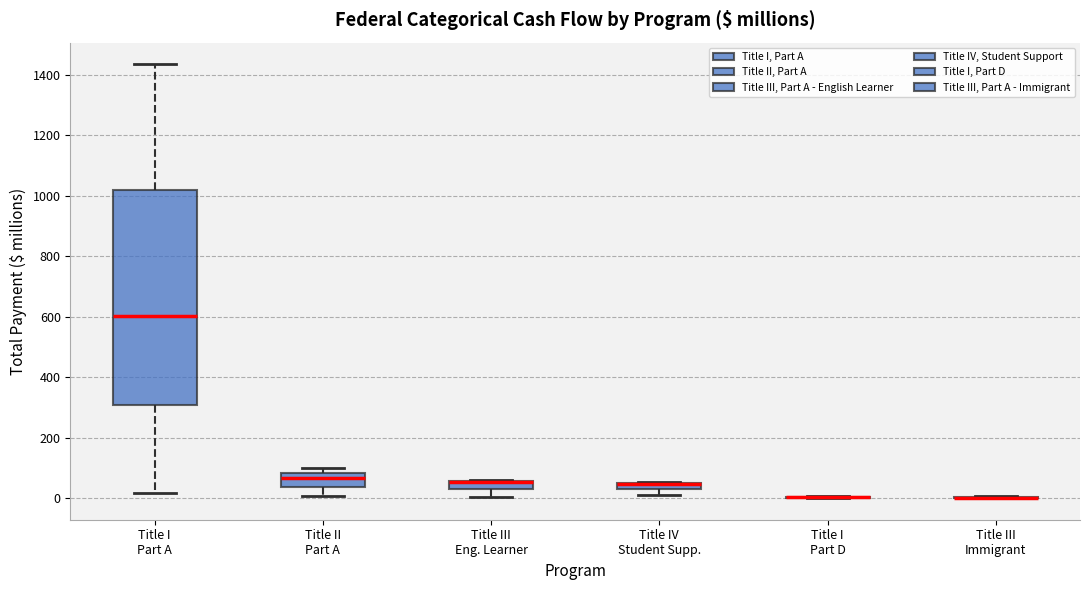

Which box is the tallest, from its lower edge to its upper edge?

Title I Part A